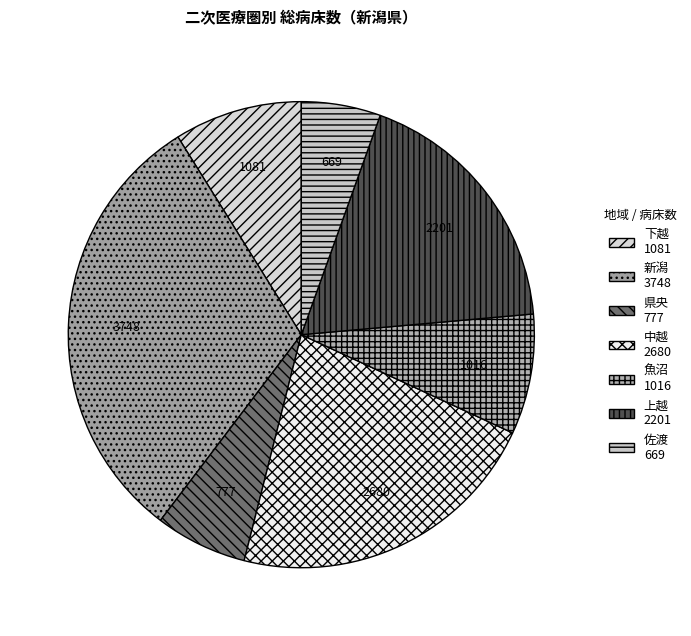

To the nearest percent, what is the combined percentage of 下越 and 県央?

15%